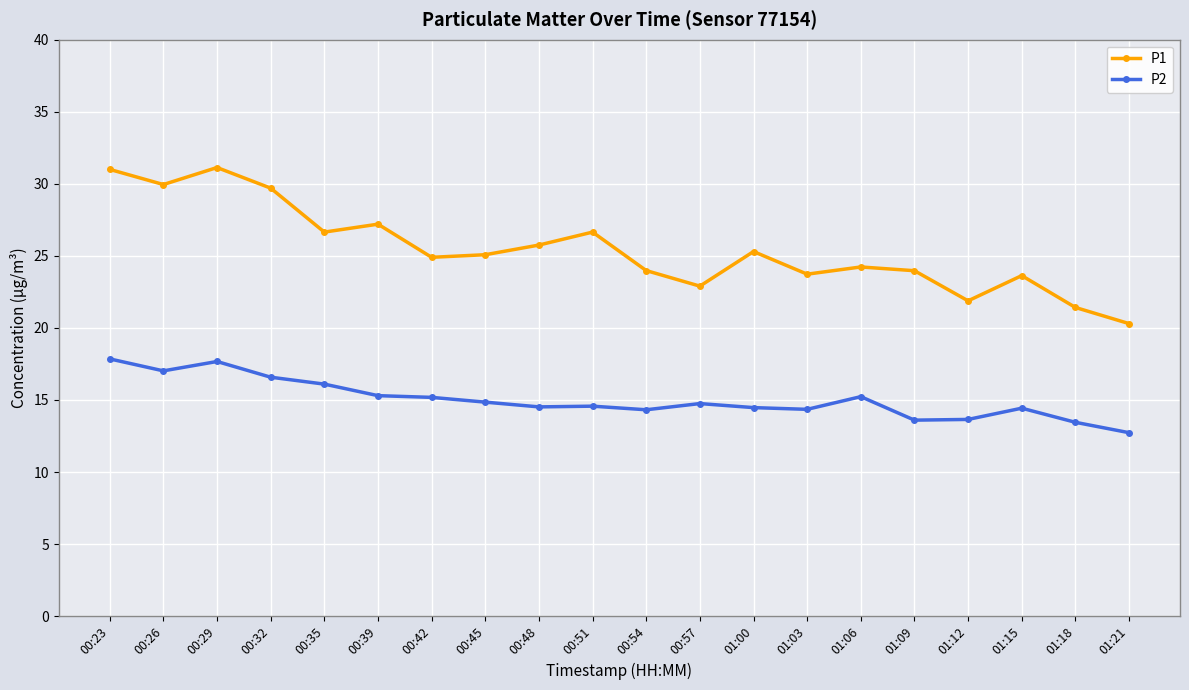

The value of P1 at 00:29 is 31.1. True or false?

True